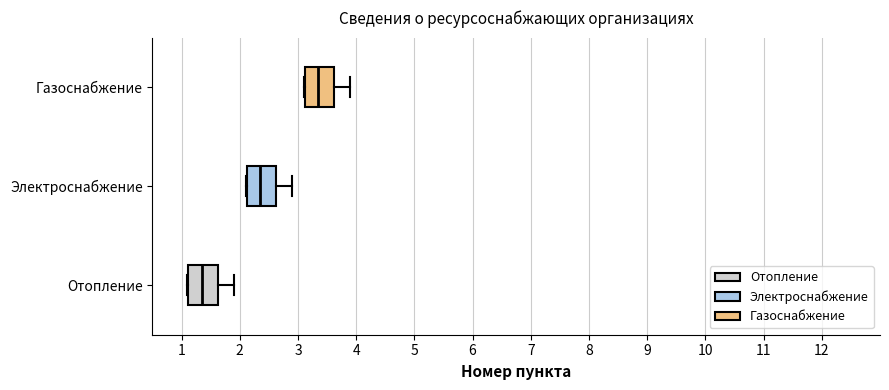

Which box has the furthest to the right median line?

Газоснабжение